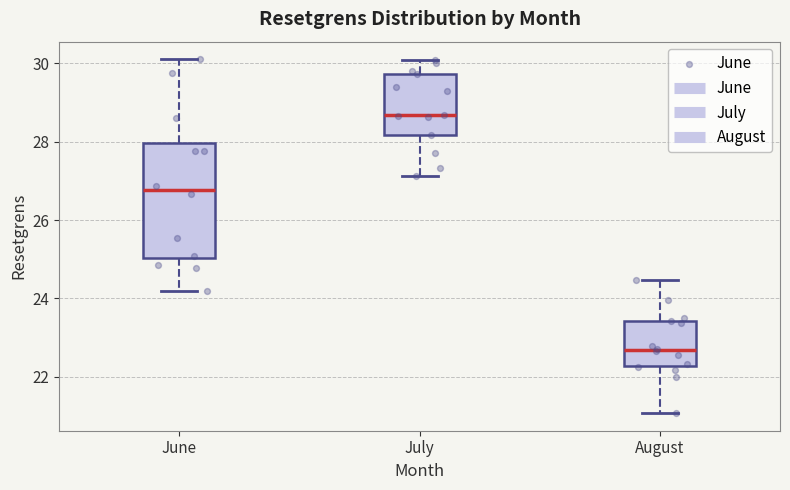

Which box has the highest median line?

July